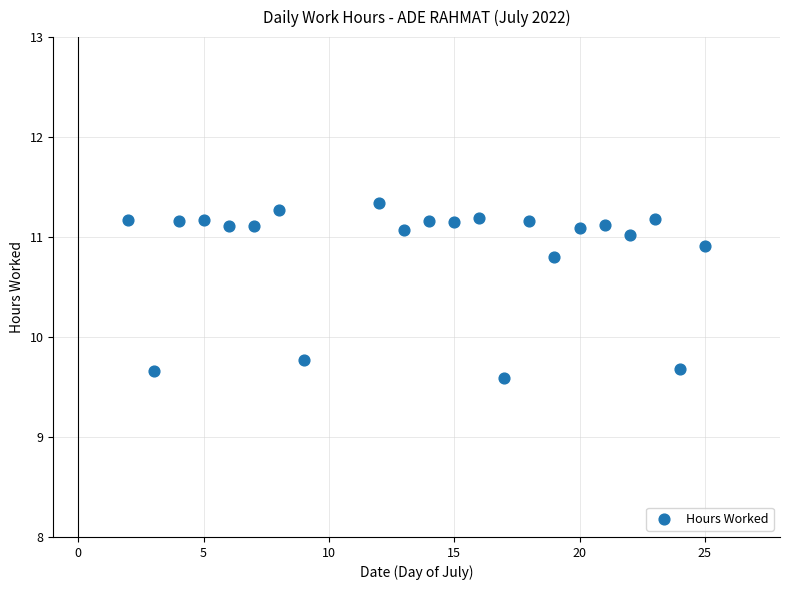

What Y value in the scatter plot is closest to 10?

9.8